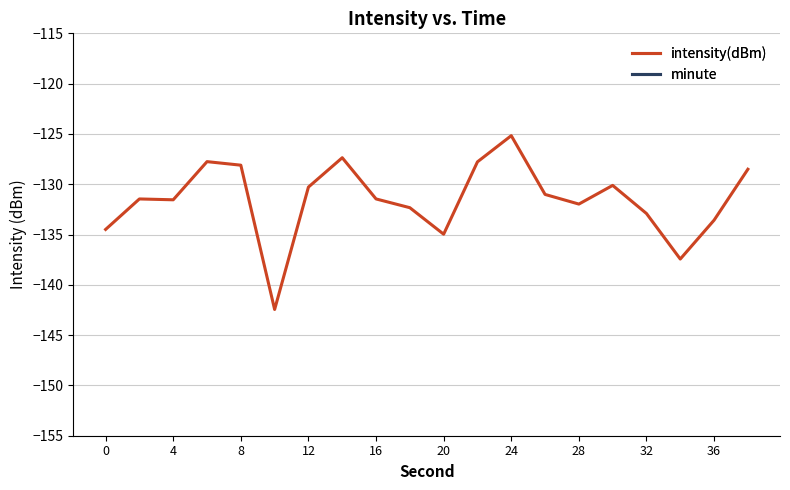

Which has a higher value, 8 or 24?

24